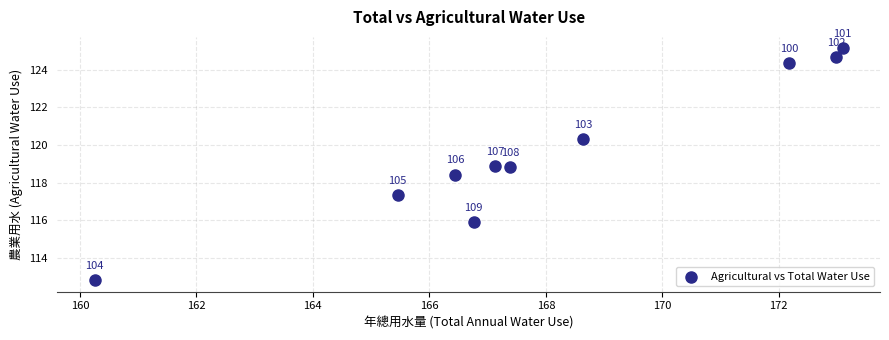

What is the range of X values (max minus min)?

12.8